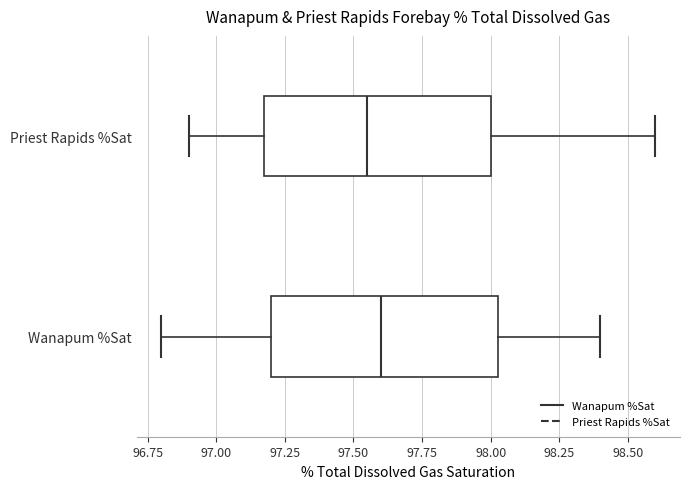

Reading bottom to top, read every box against the x-axis: the position of its median line, the range the box covers, and the ends of its whiskers. The values are not printed on the chart, so give them approximately, as read against the axis.

Wanapum %Sat: median 97.60, box 97.20 to 98.05, whiskers 96.80 to 98.40
Priest Rapids %Sat: median 97.55, box 97.20 to 98.00, whiskers 96.90 to 98.60